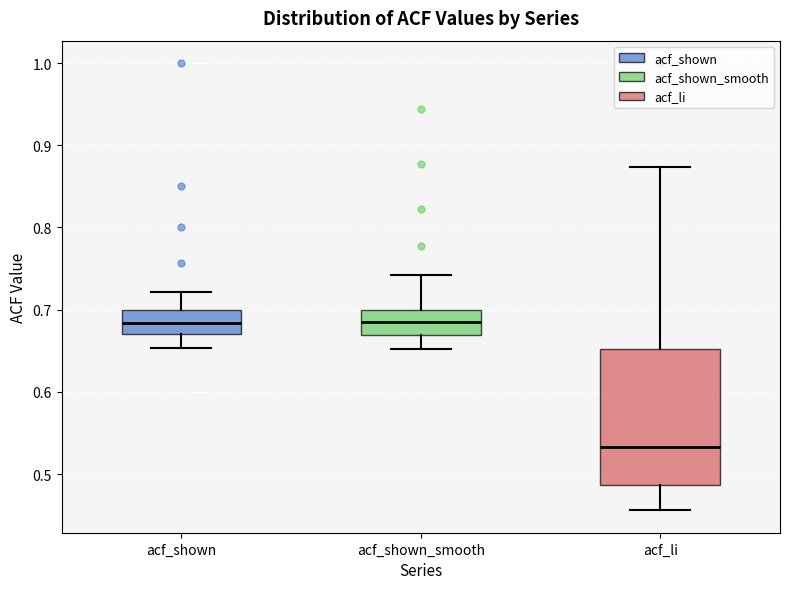

Where does the median line of the box for acf_li sit on the y-axis? The values are not printed on the chart, so give them approximately, as read against the axis.

0.53